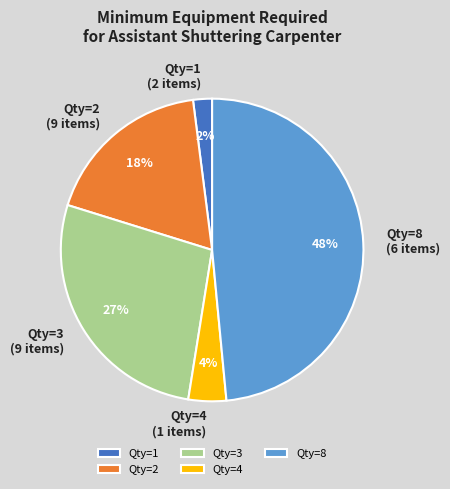

To the nearest percent, what is the difference between the largest and smallest slice percentages?

46%